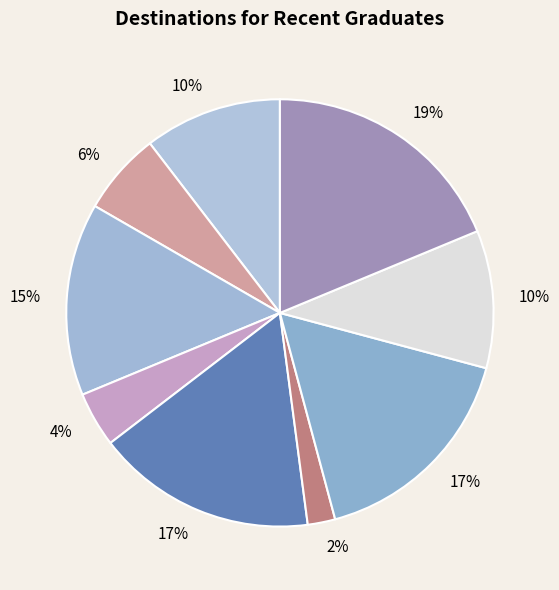

How many slices are in this pie chart?

9